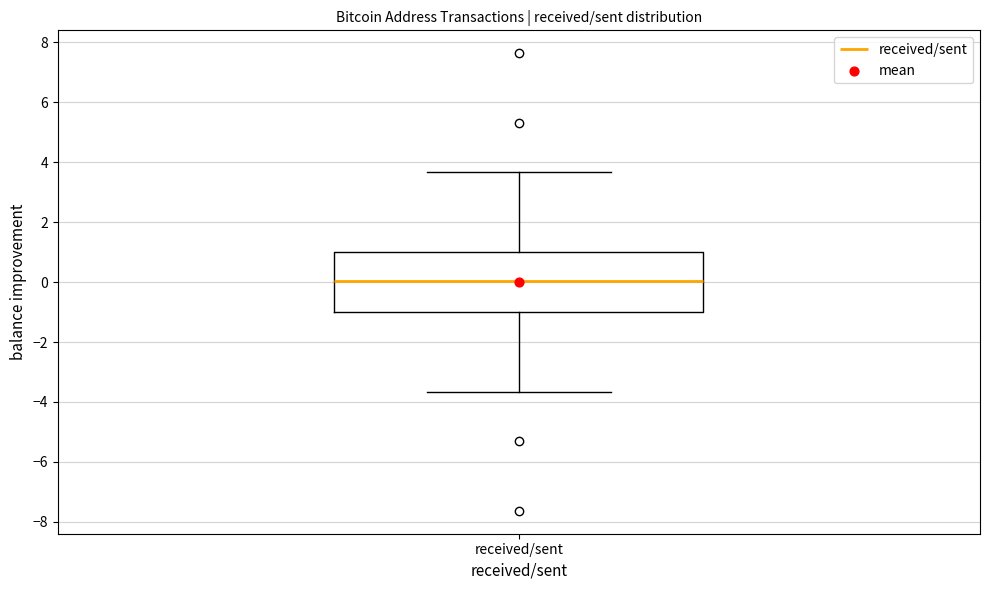

Transcribe this box plot: give where the median line is, the range the box spans, and where the two whiskers end, as read against the y-axis. The values are not printed on the chart, so give them approximately, as read against the axis.

median 0.0, box -1.0 to 1.0, whiskers -3.6 to 3.6